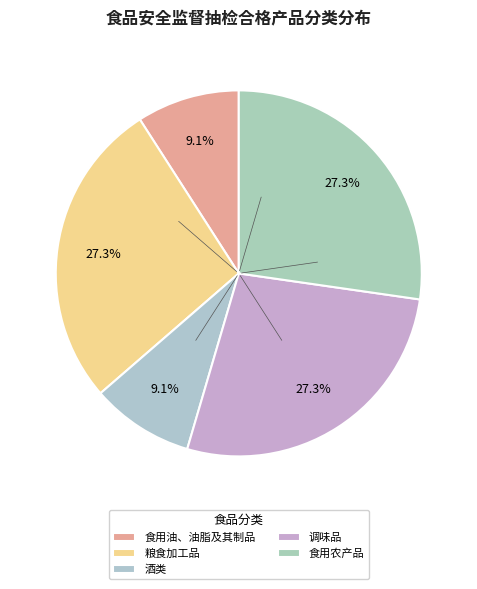

Which category has the biggest portion of the pie?

调味品